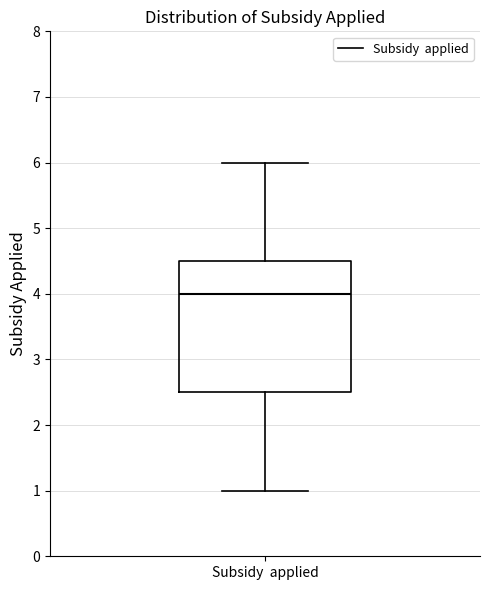

Read this box plot against the y-axis: the position of the median line, the range covered by the box, and the ends of both whiskers. The values are not printed on the chart, so give them approximately, as read against the axis.

median 4.0, box 2.5 to 4.5, whiskers 1.0 to 6.0